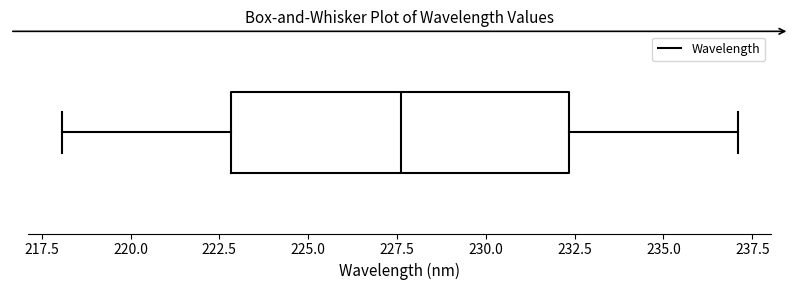

Read this box plot against the x-axis: the position of the median line, the range covered by the box, and the ends of both whiskers. The values are not printed on the chart, so give them approximately, as read against the axis.

median 227.5, box 223.0 to 232.5, whiskers 218.0 to 237.0